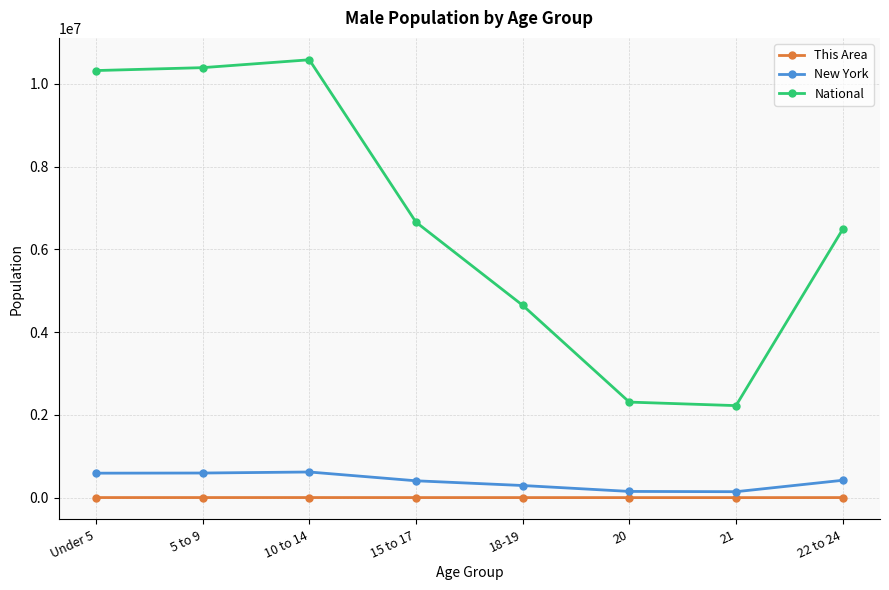

At 10 to 14, list the series in order from largest to smallest.

National, New York, This Area